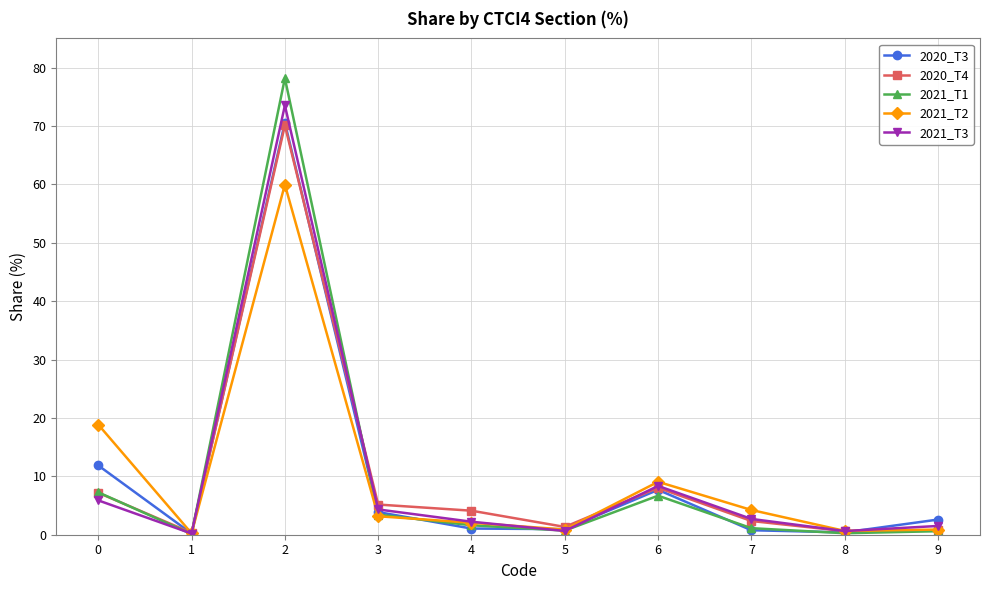

Which series has the largest range (max minus min)?

2021_T1